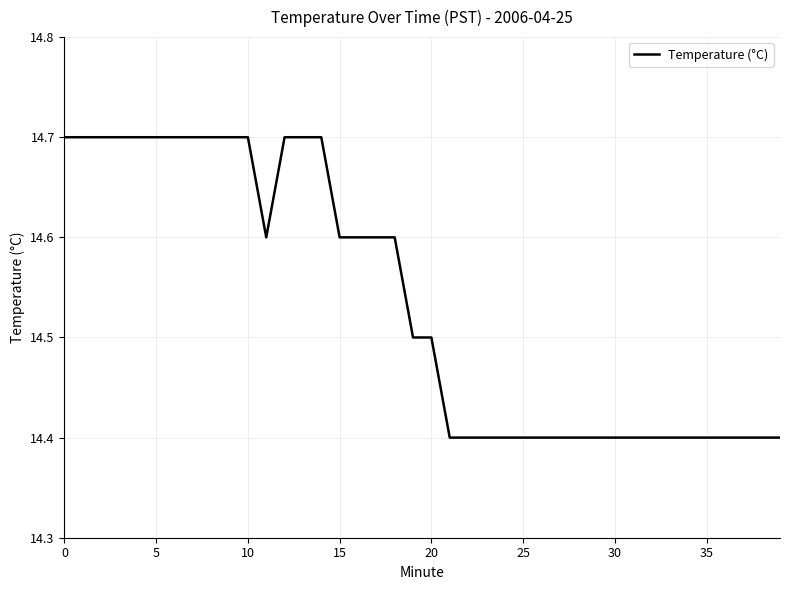

What is the minimum value shown in the chart?

14.4